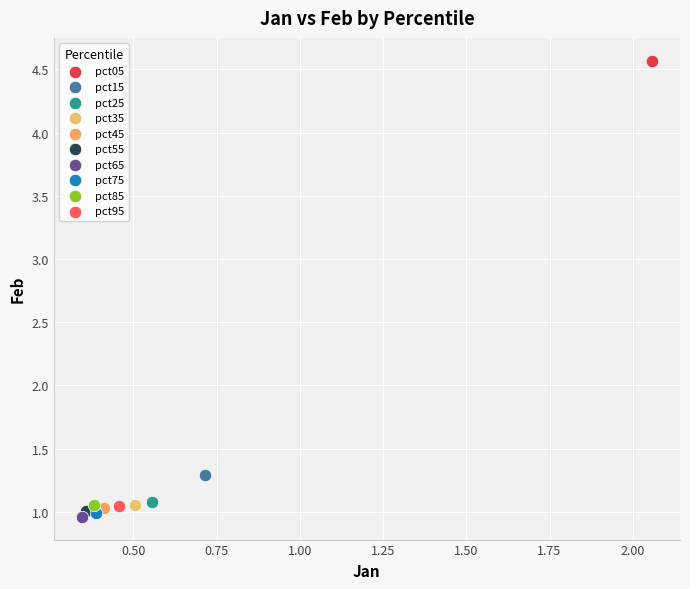

What are all the series names shown in the legend?

pct05, pct15, pct25, pct35, pct45, pct55, pct65, pct75, pct85, pct95